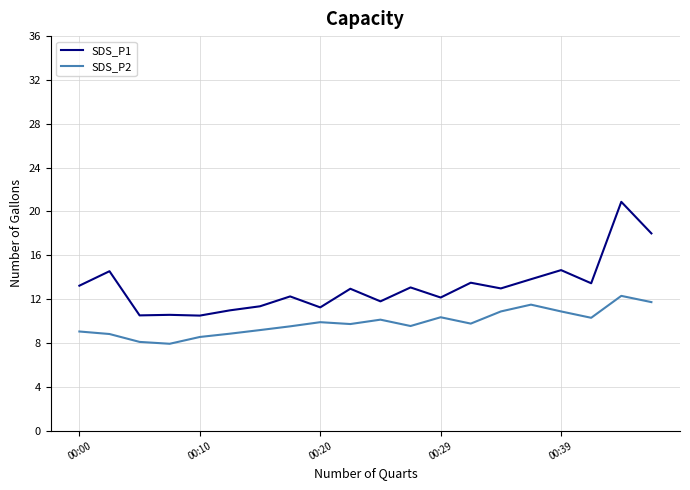

What is the difference between the maximum and minimum values in the SDS_P1 series?

10.4